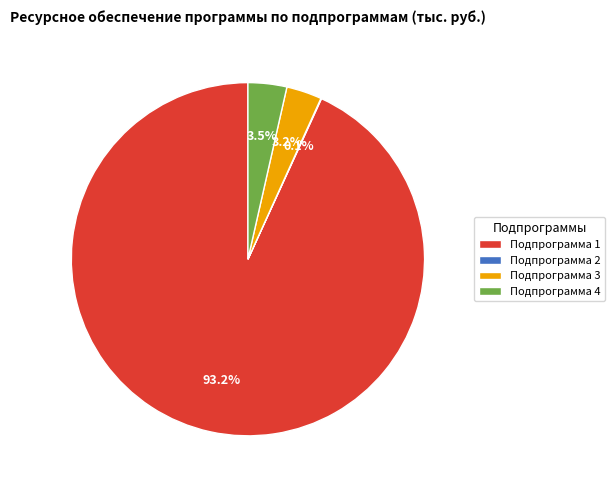

To the nearest percent, what portion does Подпрограмма 3 represent?

3%